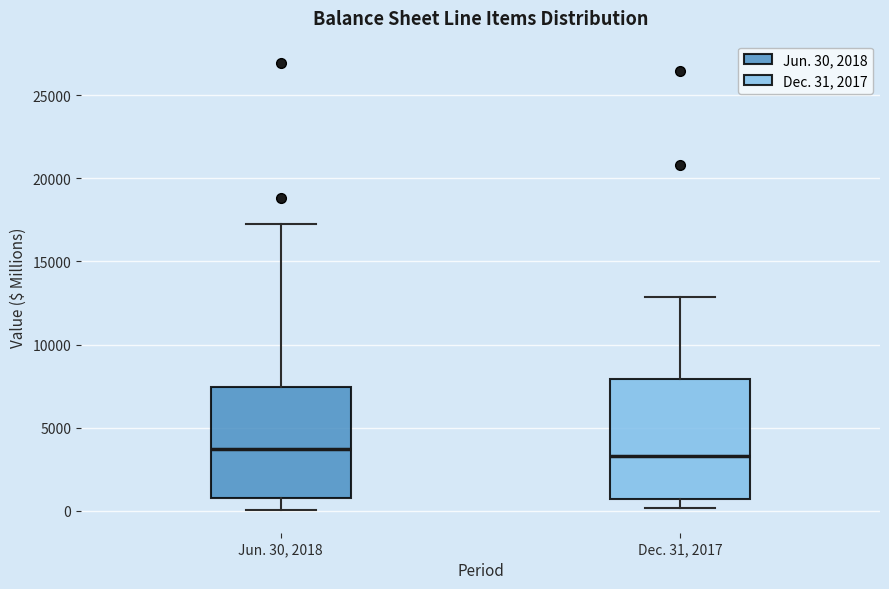

Where is the lower edge of the box for Jun. 30, 2018 on the y-axis? The values are not printed on the chart, so give them approximately, as read against the axis.

500